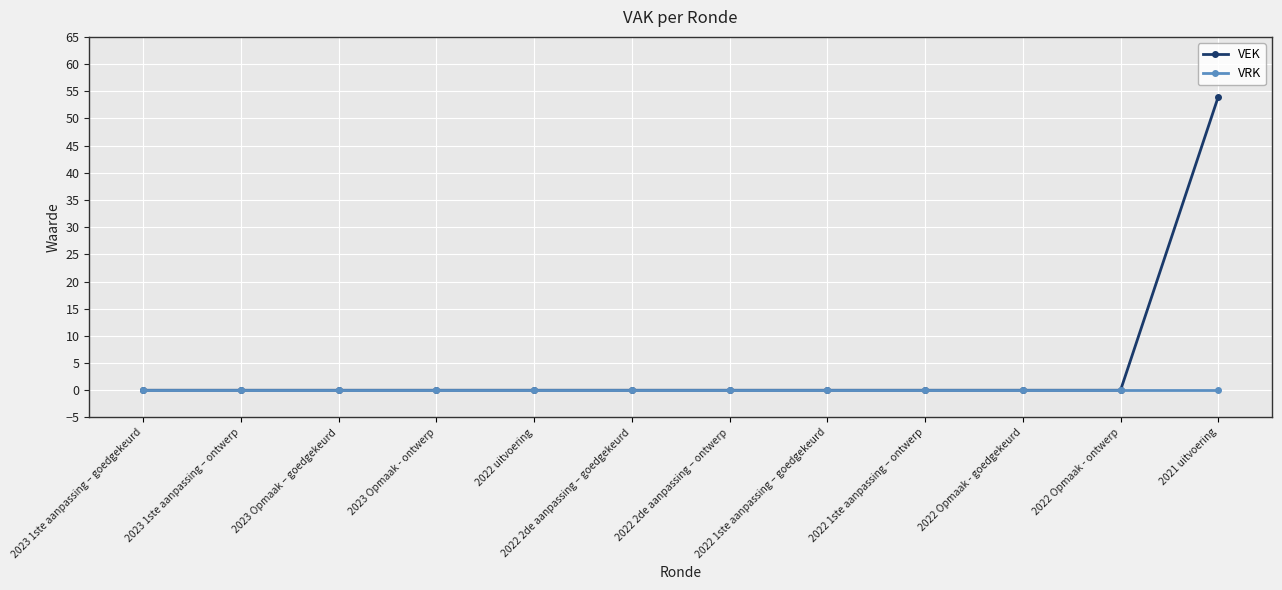

What is the label of the 12th point from the left?

2021 uitvoering